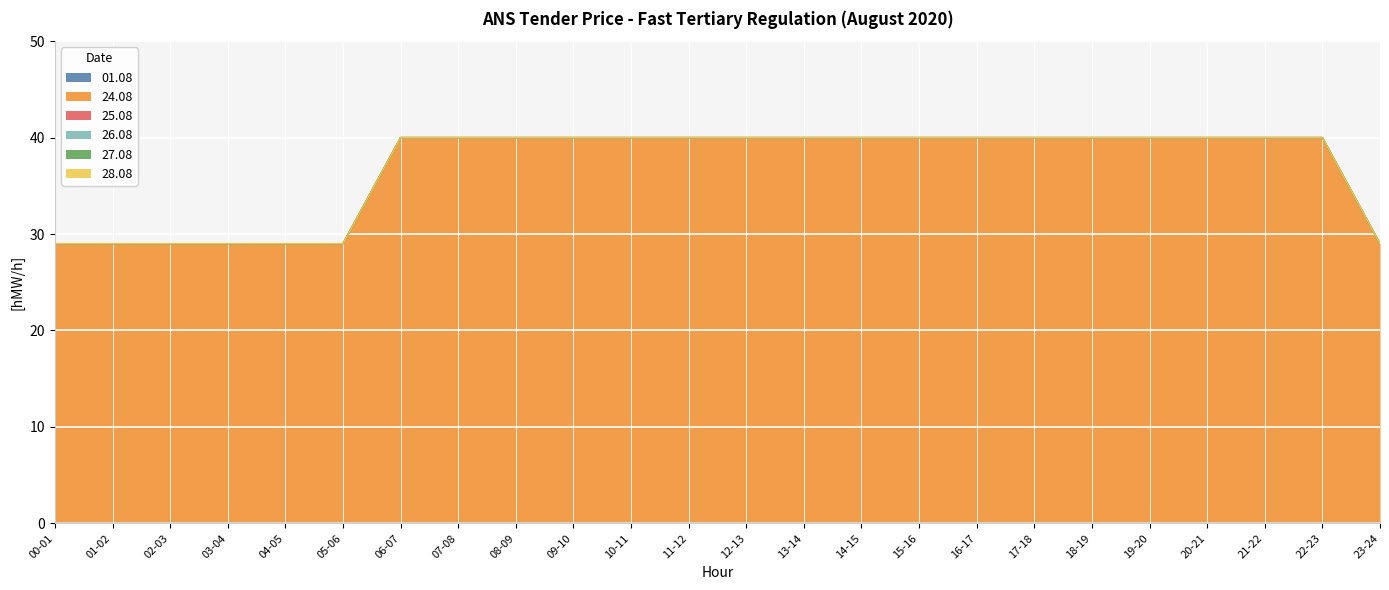

Which has a higher value, 02-03 or 15-16?

02-03